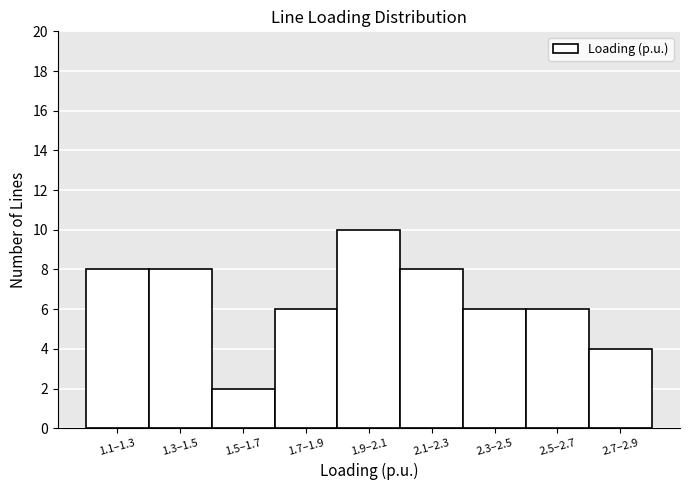

Reading left to right, list all the values displayed in this chart.

1.1–1.3=8	1.3–1.5=8	1.5–1.7=2	1.7–1.9=6	1.9–2.1=10	2.1–2.3=8	2.3–2.5=6	2.5–2.7=6	2.7–2.9=4